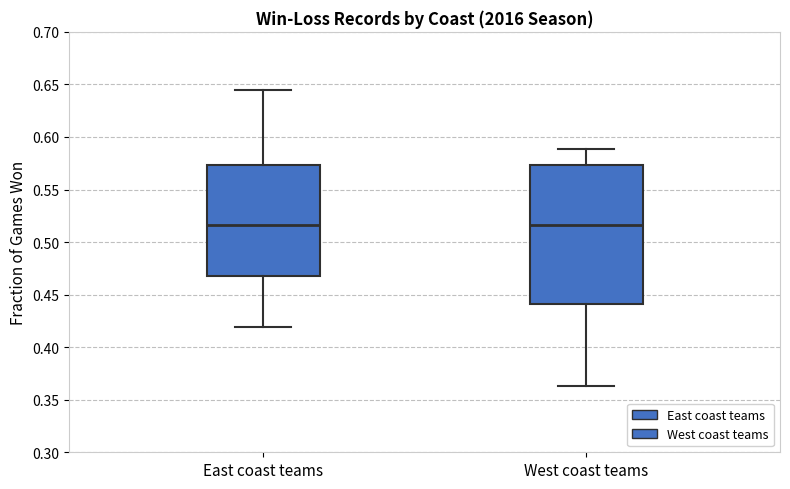

Reading left to right, read every box against the y-axis: the position of its median line, the range the box covers, and the ends of its whiskers. The values are not printed on the chart, so give them approximately, as read against the axis.

East coast teams: median 0.515, box 0.470 to 0.575, whiskers 0.420 to 0.645
West coast teams: median 0.515, box 0.440 to 0.575, whiskers 0.365 to 0.590